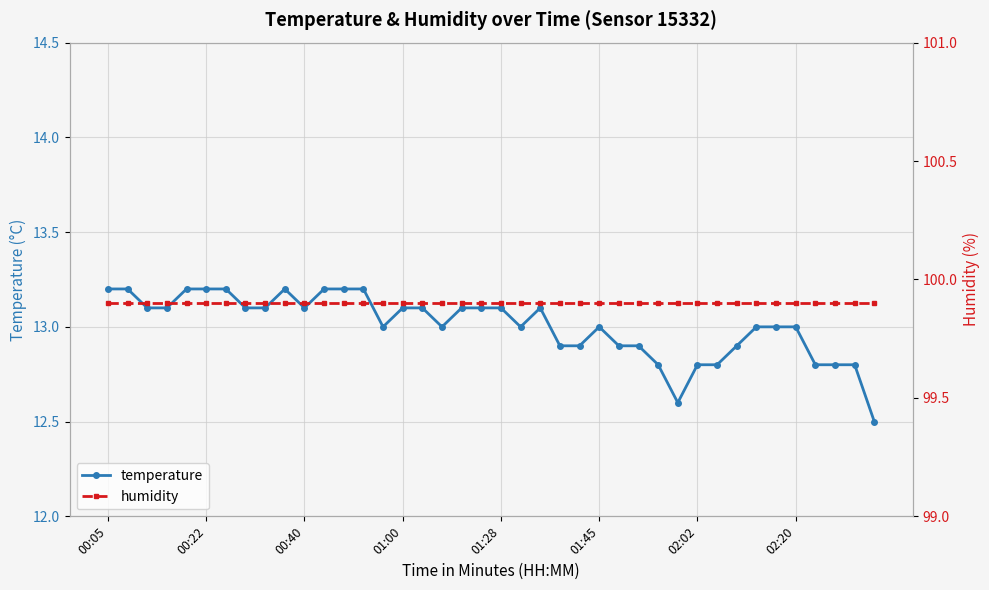

At which category is the sum across all series the highest?

00:05